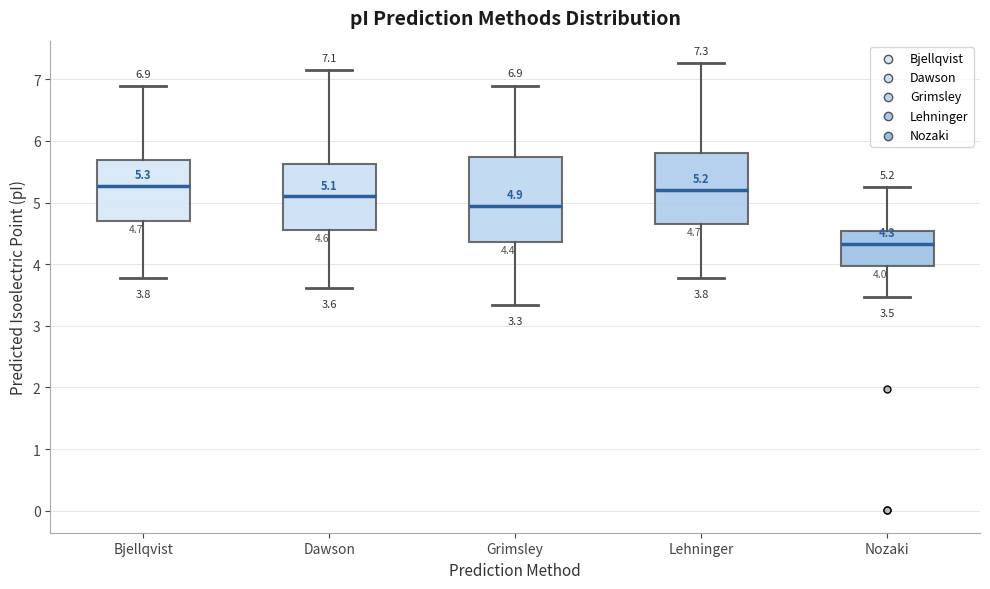

Which box has the lowest median line?

Nozaki